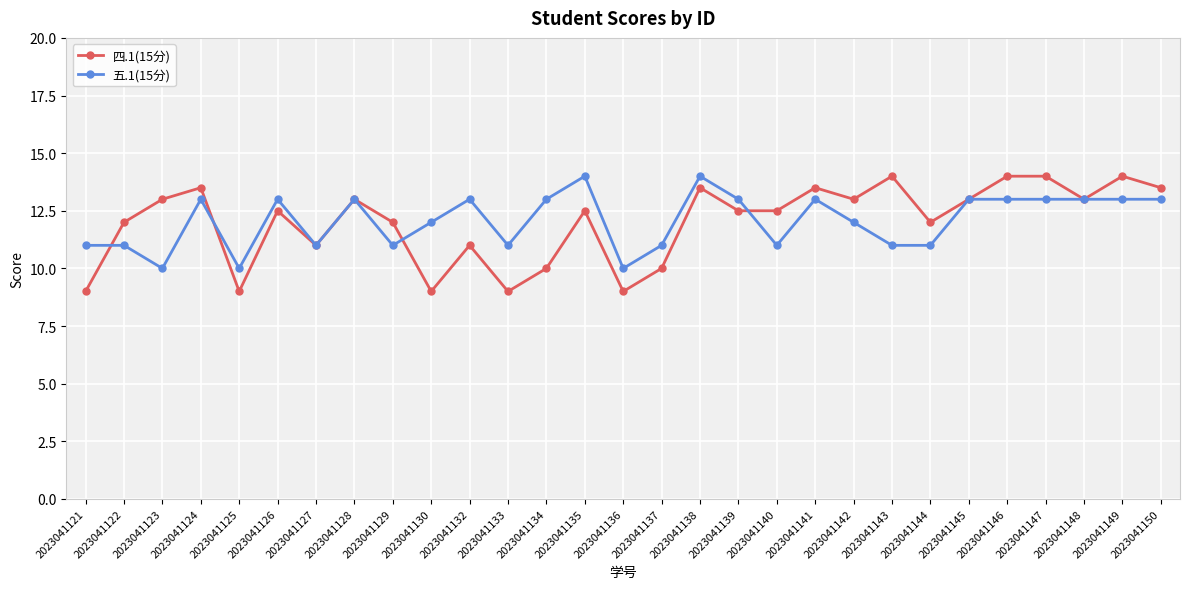

What is the highest value of the 五.1(15分) series?

14.0